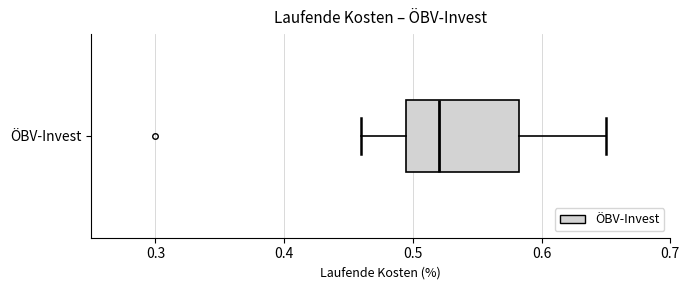

Read this box plot against the x-axis: the position of the median line, the range covered by the box, and the ends of both whiskers. The values are not printed on the chart, so give them approximately, as read against the axis.

median 0.52, box 0.50 to 0.58, whiskers 0.46 to 0.65